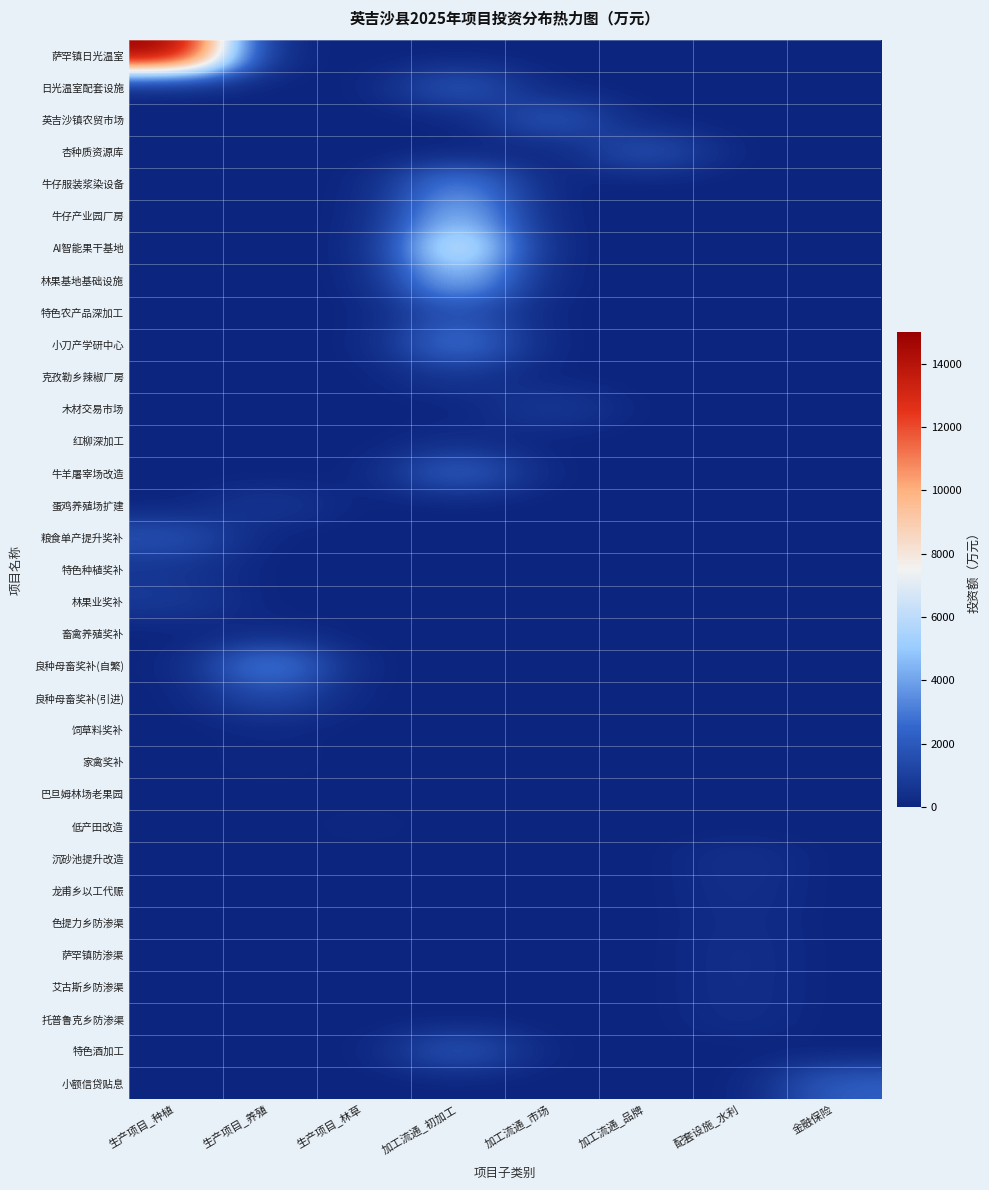

What is the greatest value displayed?

15000.0